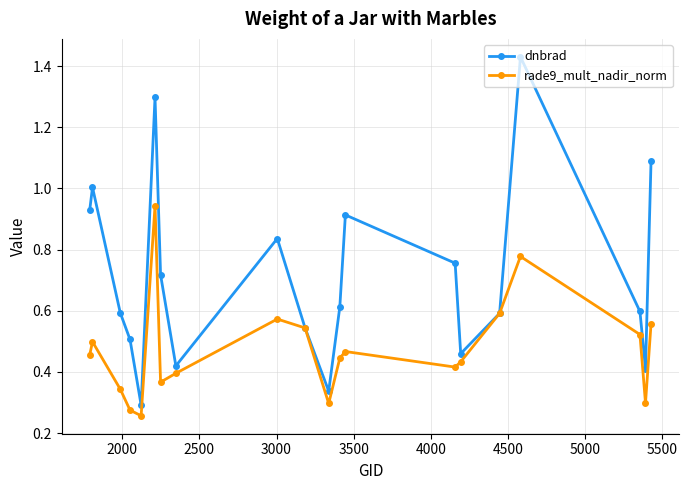

At how many categories does at least one series exceed 0?

20